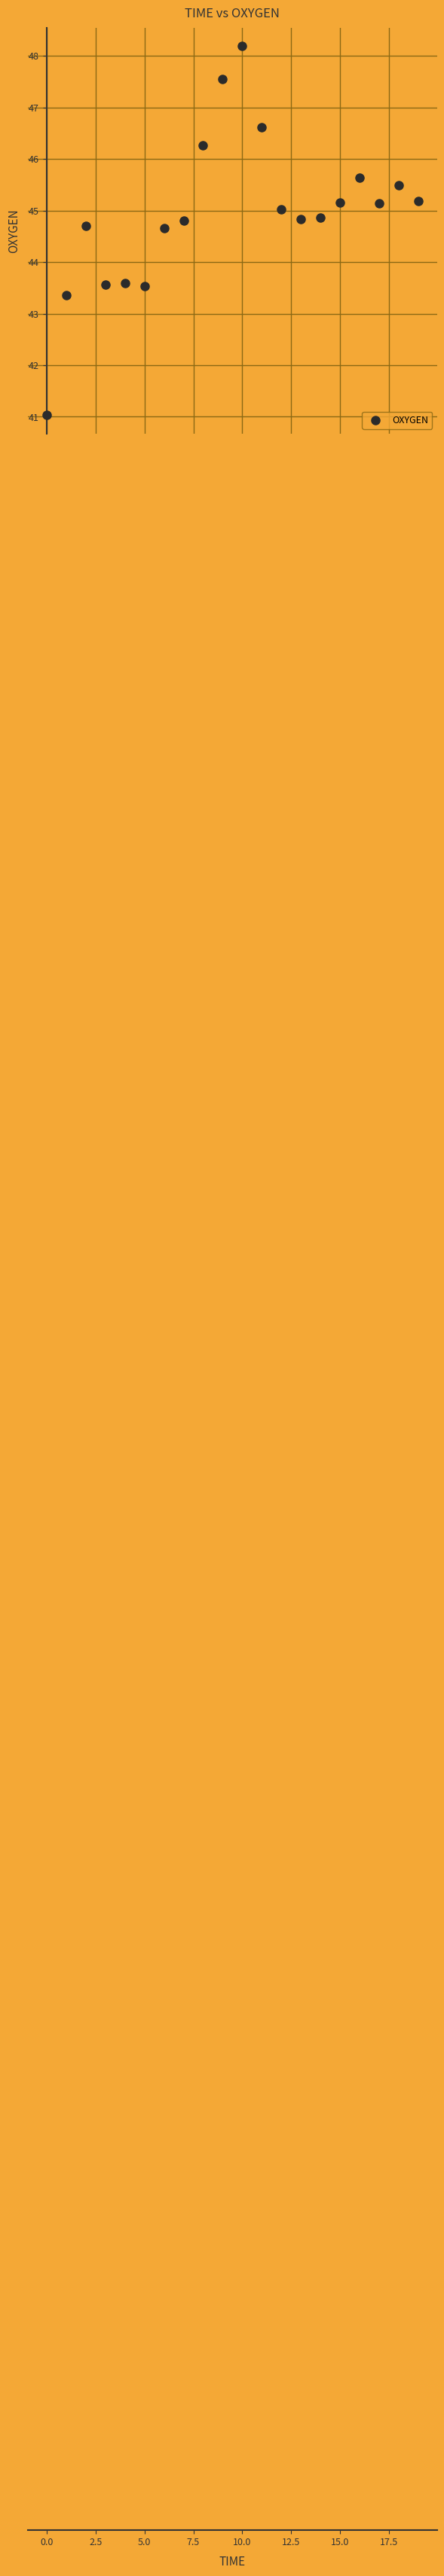

What is the range of X values (max minus min)?

19.0